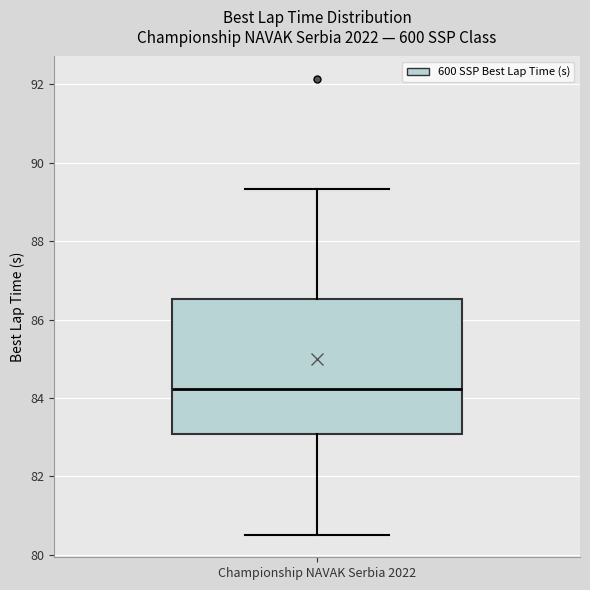

Where does the upper whisker of the box for Championship NAVAK Serbia 2022 end on the y-axis? The values are not printed on the chart, so give them approximately, as read against the axis.

89.4